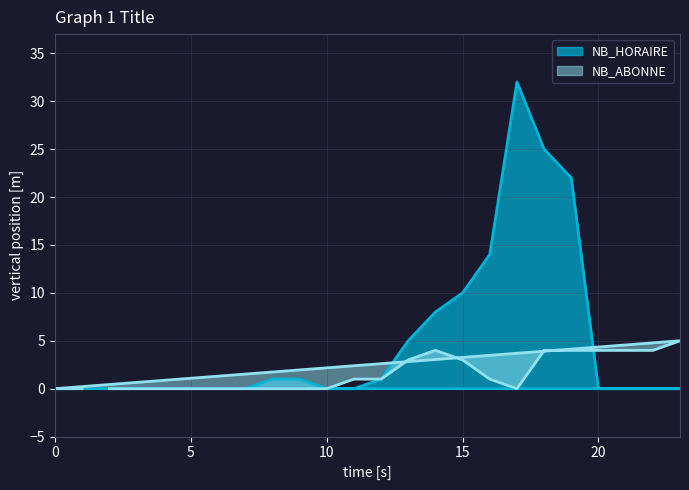

Which category has the highest value in the NB_HORAIRE series?

17